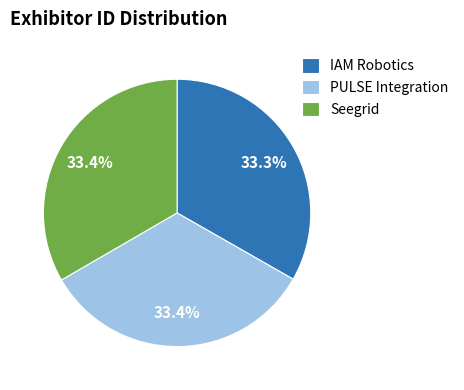

To the nearest percent, what portion does Seegrid represent?

33%